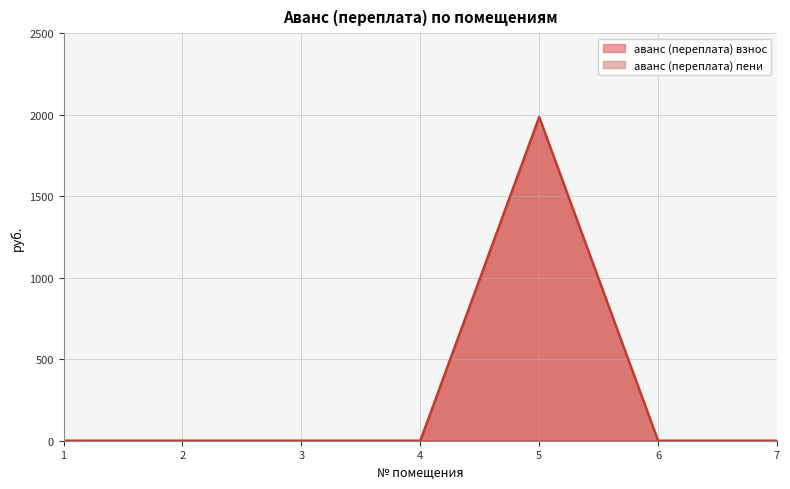

At which category is the sum across all series the highest?

5